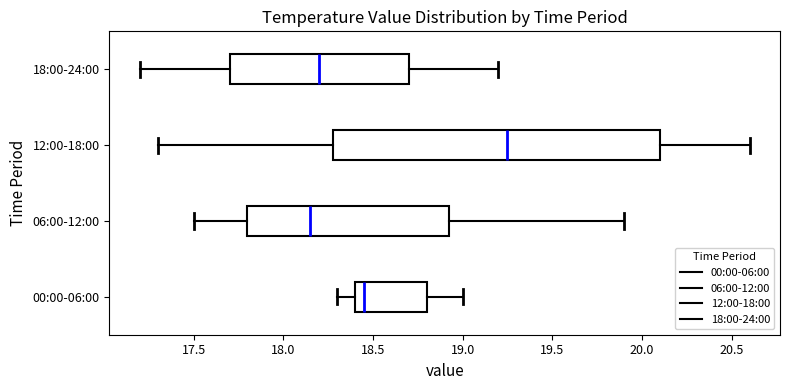

Reading bottom to top, transcribe this box plot: for each box, give where its median line is, the range the box spans, and where its two whiskers end, as read against the x-axis. The values are not printed on the chart, so give them approximately, as read against the axis.

00:00-06:00: median 18.45, box 18.40 to 18.80, whiskers 18.30 to 19.00
06:00-12:00: median 18.15, box 17.80 to 18.95, whiskers 17.50 to 19.90
12:00-18:00: median 19.25, box 18.30 to 20.10, whiskers 17.30 to 20.60
18:00-24:00: median 18.20, box 17.70 to 18.70, whiskers 17.20 to 19.20